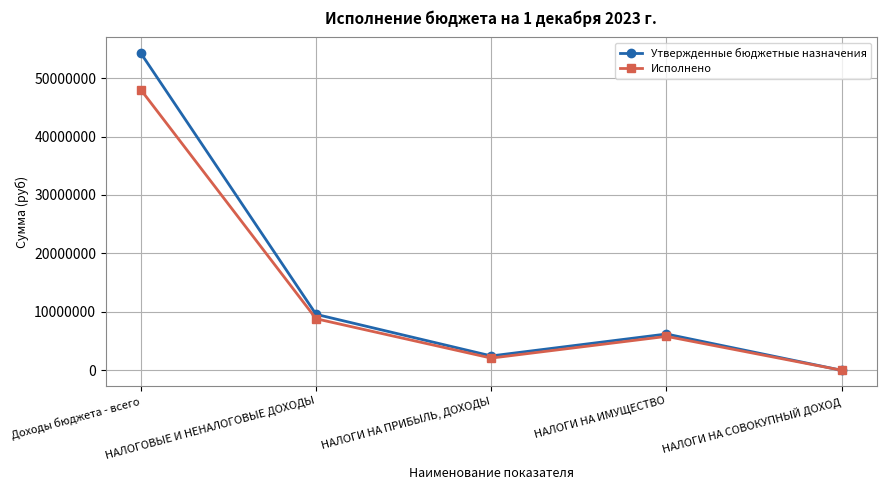

Read the Исполнено value at НАЛОГИ НА ПРИБЫЛЬ, ДОХОДЫ.

2095629.3